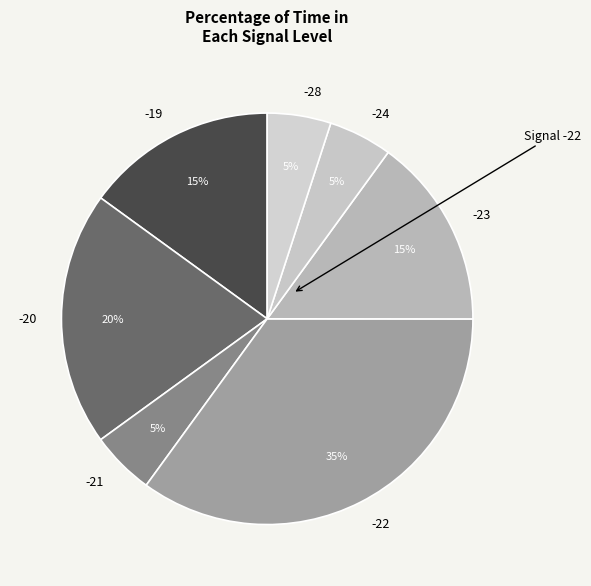

Count the number of slices in the pie.

7